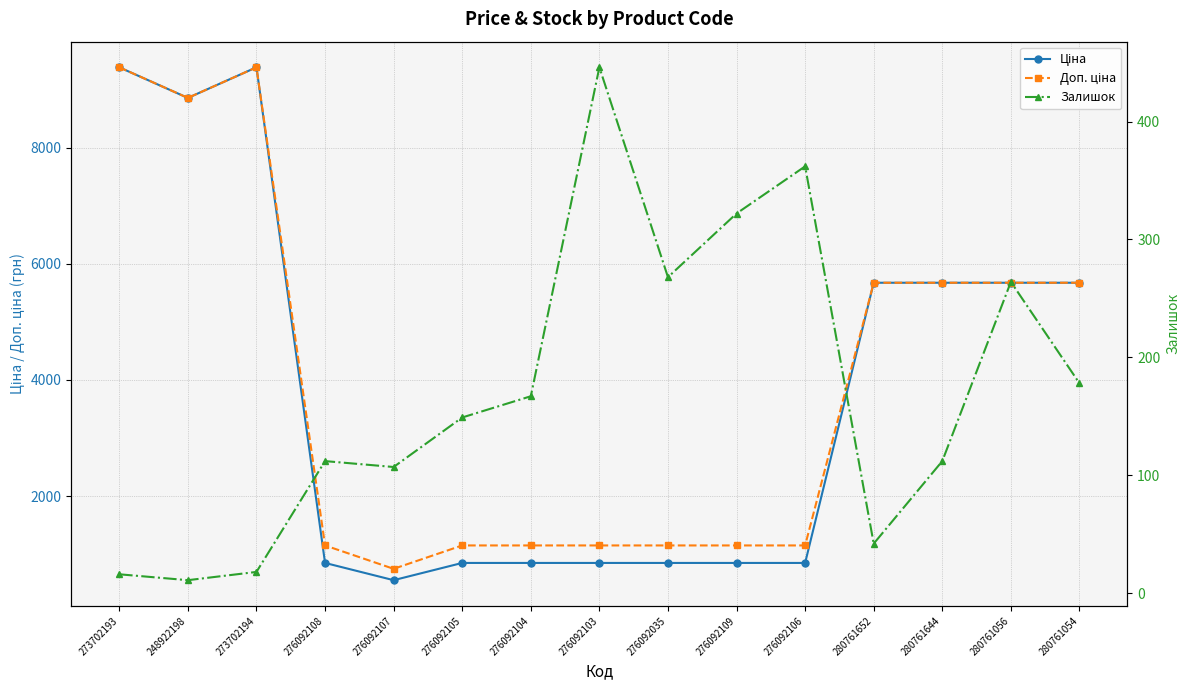

At which label is Доп. ціна closest to 5065?

280761652